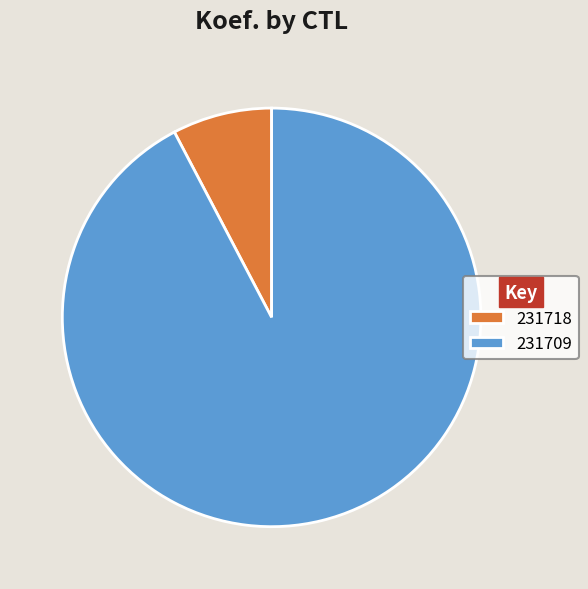

Which category has the smallest portion of the pie?

231718